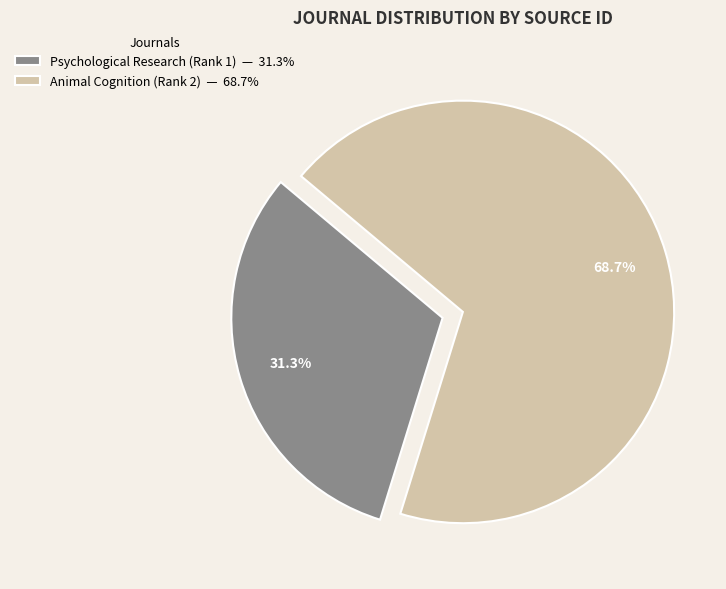

Which category has the smallest portion of the pie?

Psychological Research (Rank 1)